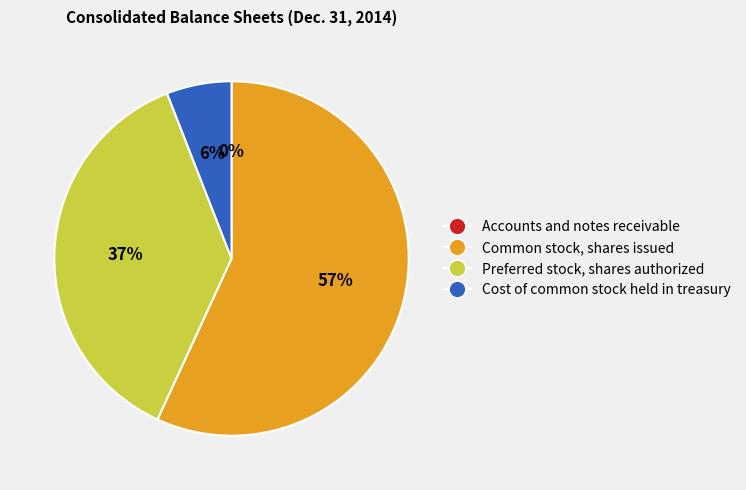

Which slice is the largest?

Common stock, shares issued